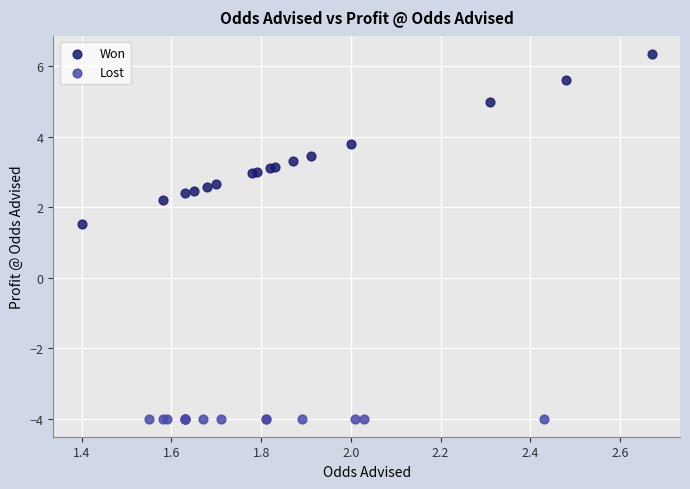

Which series contains the lowest Y value?

Lost